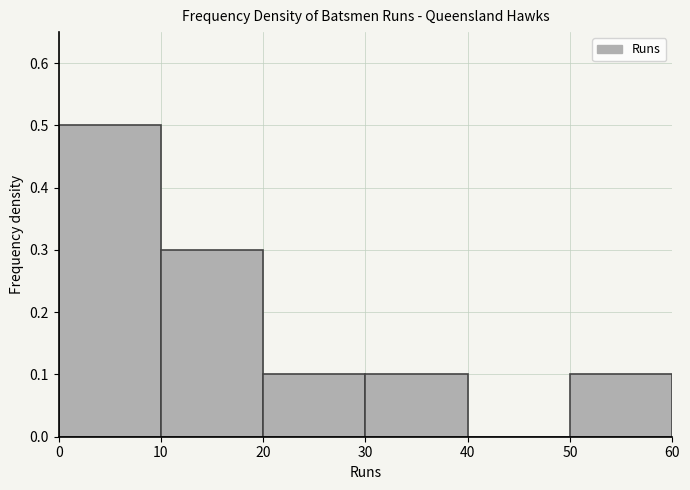

Reading left to right, transcribe this chart: for each bar, give the range it covers on the x-axis and its height. The values are not printed on the chart, so give them approximately, as read against the axis.

0 to 10: 0.5
10 to 20: 0.3
20 to 30: 0.1
30 to 40: 0.1
40 to 50: 0
50 to 60: 0.1